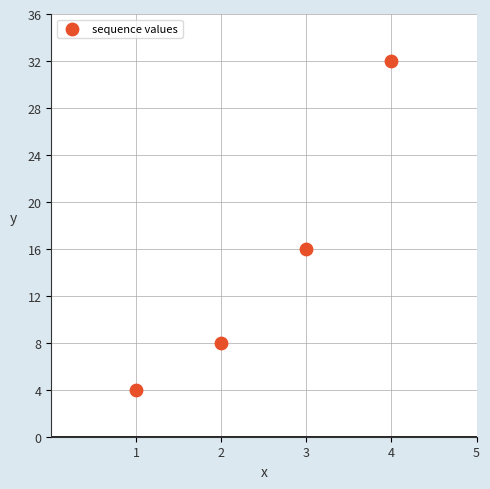

What Y value in the scatter plot is closest to 18?

16